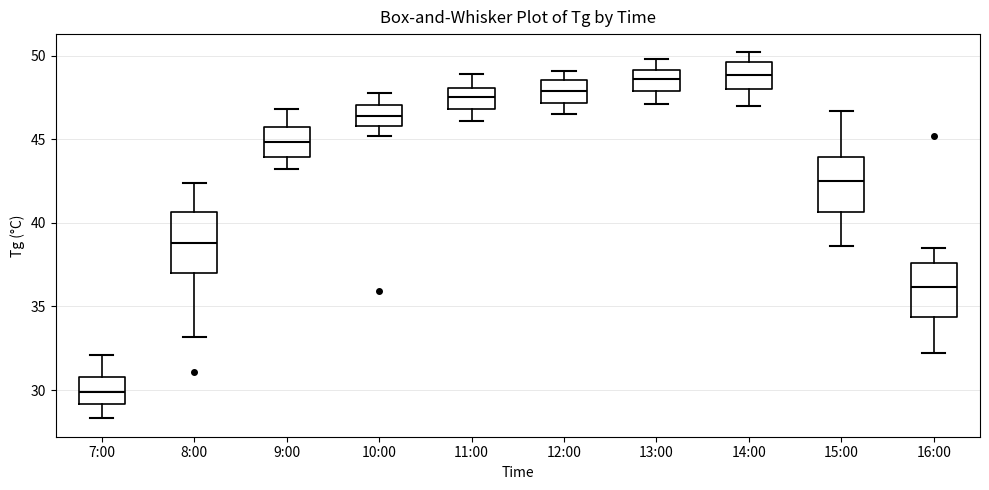

Reading left to right, transcribe this box plot: for each box, give where its median line is, the range the box spans, and where its two whiskers end, as read against the y-axis. The values are not printed on the chart, so give them approximately, as read against the axis.

7:00: median 30.0, box 29.0 to 31.0, whiskers 28.5 to 32.0
8:00: median 39.0, box 37.0 to 40.5, whiskers 33.0 to 42.5
9:00: median 45.0, box 44.0 to 45.5, whiskers 43.0 to 47.0
10:00: median 46.5, box 46.0 to 47.0, whiskers 45.0 to 48.0
11:00: median 47.5, box 47.0 to 48.0, whiskers 46.0 to 49.0
12:00: median 48.0, box 47.0 to 48.5, whiskers 46.5 to 49.0
13:00: median 48.5, box 48.0 to 49.0, whiskers 47.0 to 50.0
14:00: median 49.0, box 48.0 to 49.5, whiskers 47.0 to 50.0
15:00: median 42.5, box 40.5 to 44.0, whiskers 38.5 to 46.5
16:00: median 36.0, box 34.5 to 37.5, whiskers 32.0 to 38.5